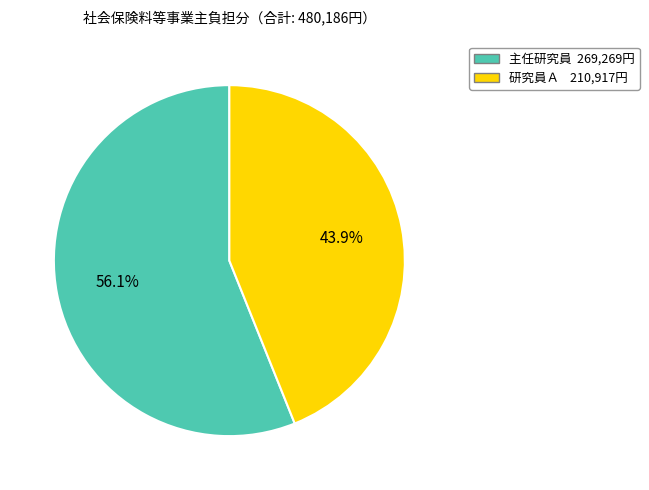

Is it true that 主任研究員 is 70% of the pie?

False